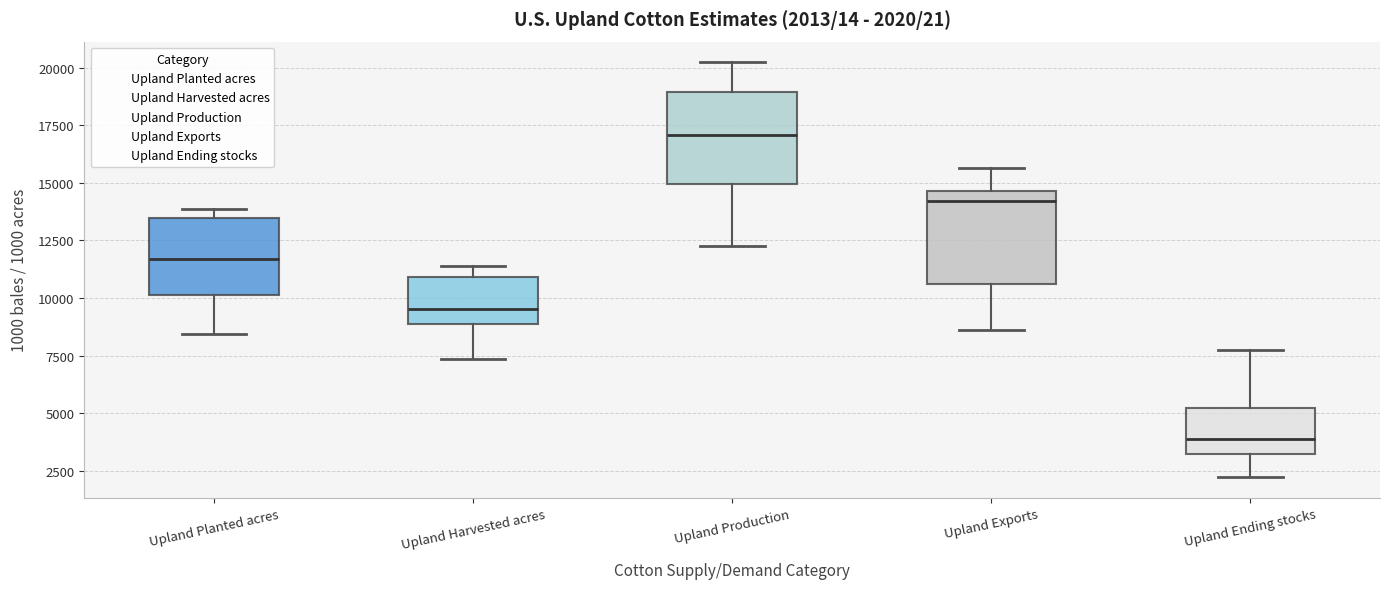

Which box's median line is the highest?

Upland Production